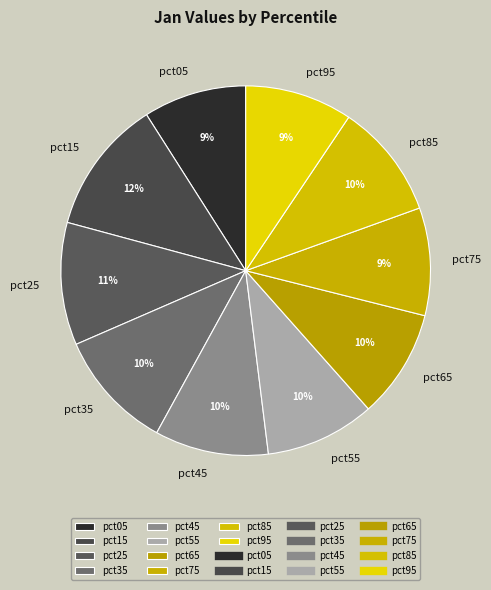

How many slices are in this pie chart?

10